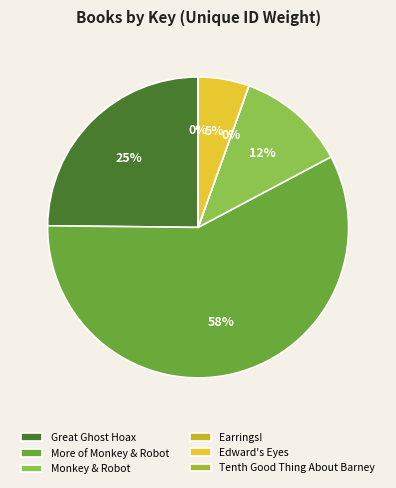

To the nearest percent, what is the difference between the largest and smallest slice percentages?

58%